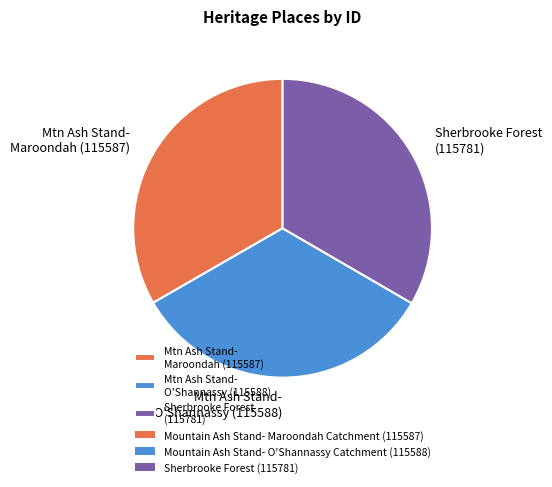

Combined, do Mtn Ash Stand- Maroondah (115587) and Mtn Ash Stand- O'Shannassy (115588) account for over 50%?

Yes